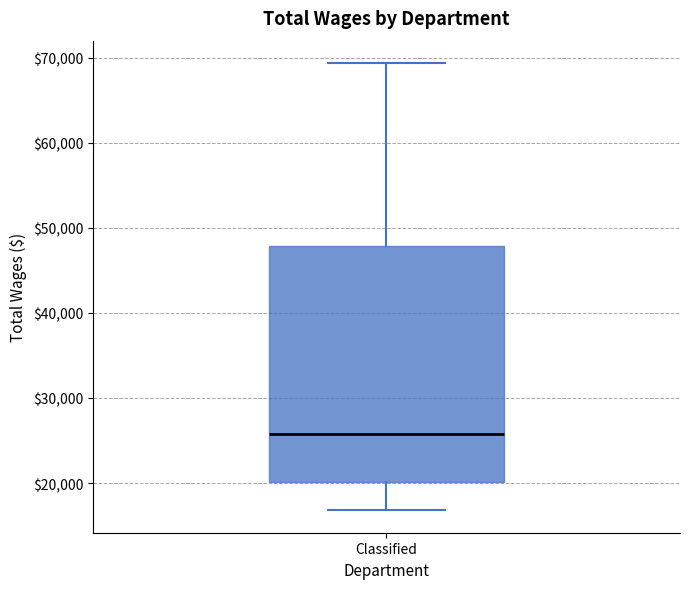

Transcribe this box plot: give where the median line is, the range the box spans, and where the two whiskers end, as read against the y-axis. The values are not printed on the chart, so give them approximately, as read against the axis.

median 26000, box 20000 to 48000, whiskers 17000 to 69000